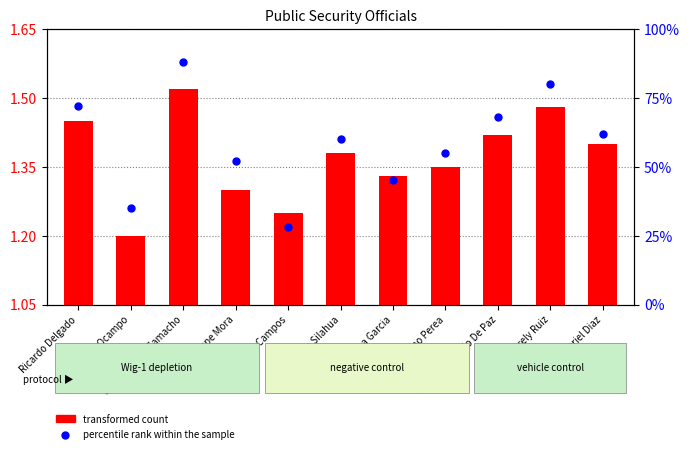

Is the value of transformed count at Gabriel Diaz greater than the value of percentile rank within the sample at Fabio Silahua?

No